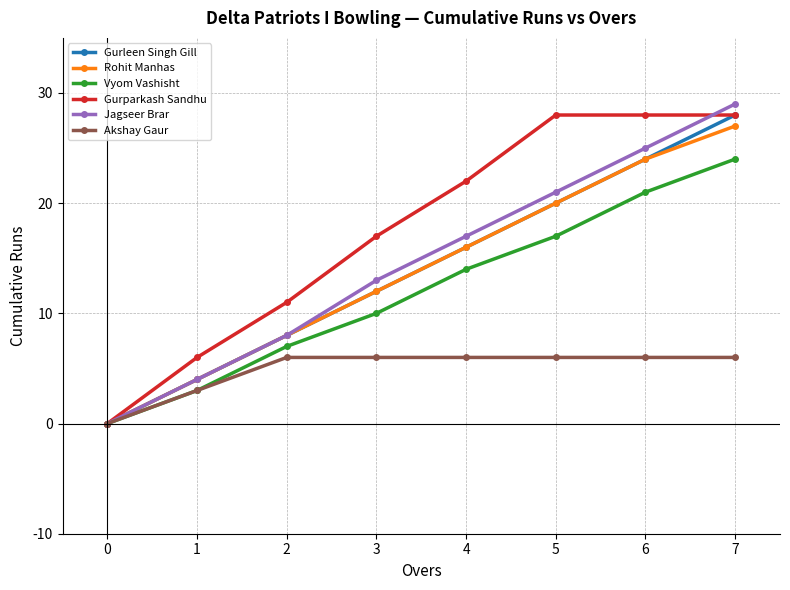

What are all the series names shown in the legend?

Gurleen Singh Gill, Rohit Manhas, Vyom Vashisht, Gurparkash Sandhu, Jagseer Brar, Akshay Gaur